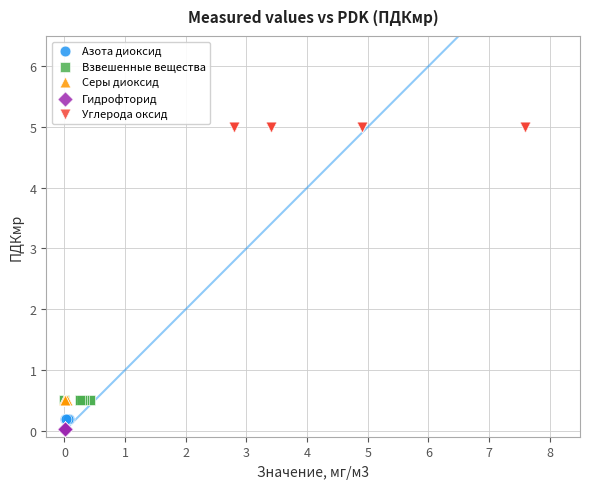

Which series contains the highest Y value?

Углерода оксид